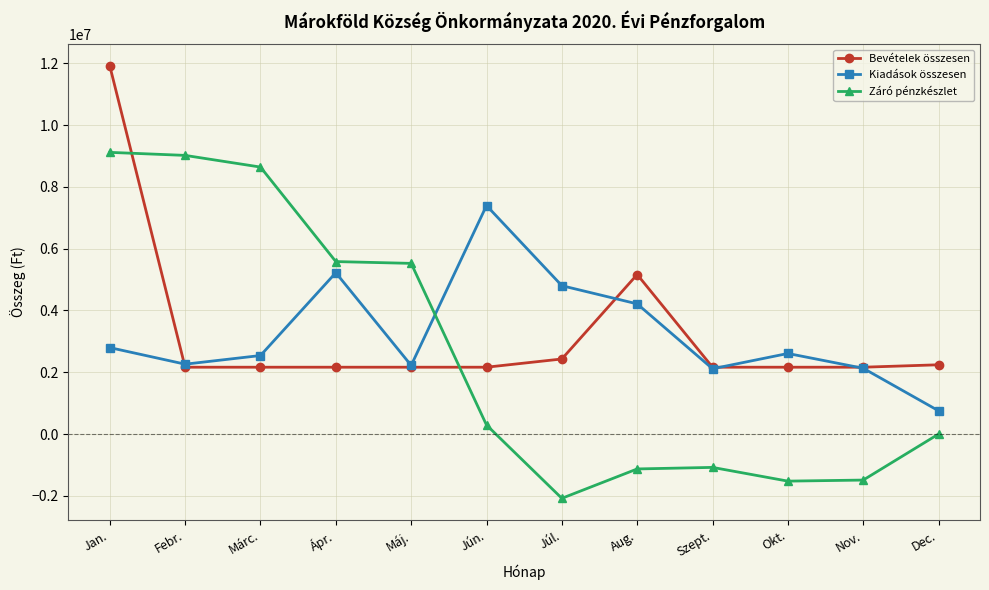

What is the sum of the Kiadások összesen values at Nov. and Febr.?

4390667